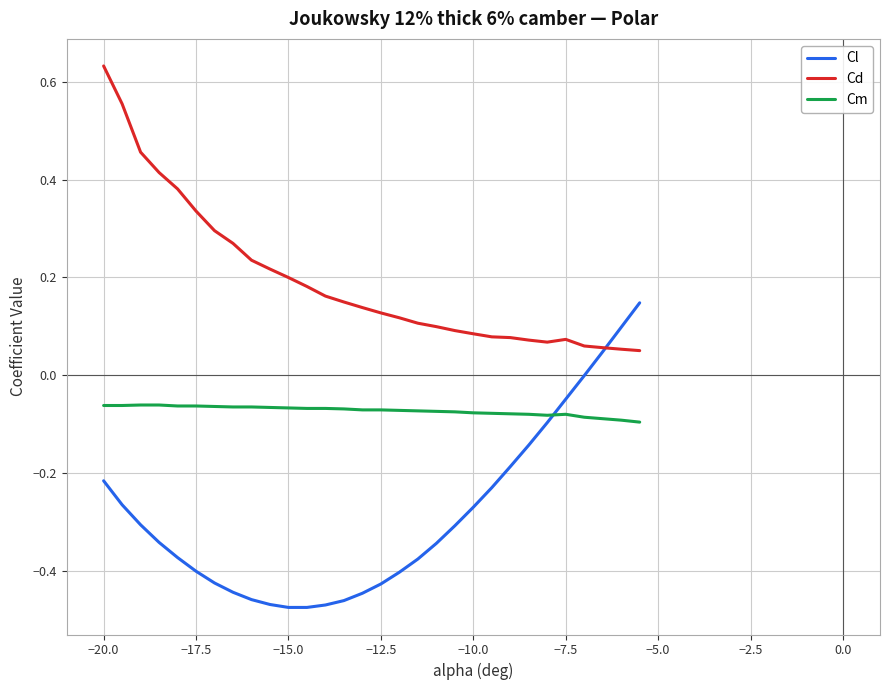

Which series ends up on top after the final intersection of Cl and Cm?

Cl